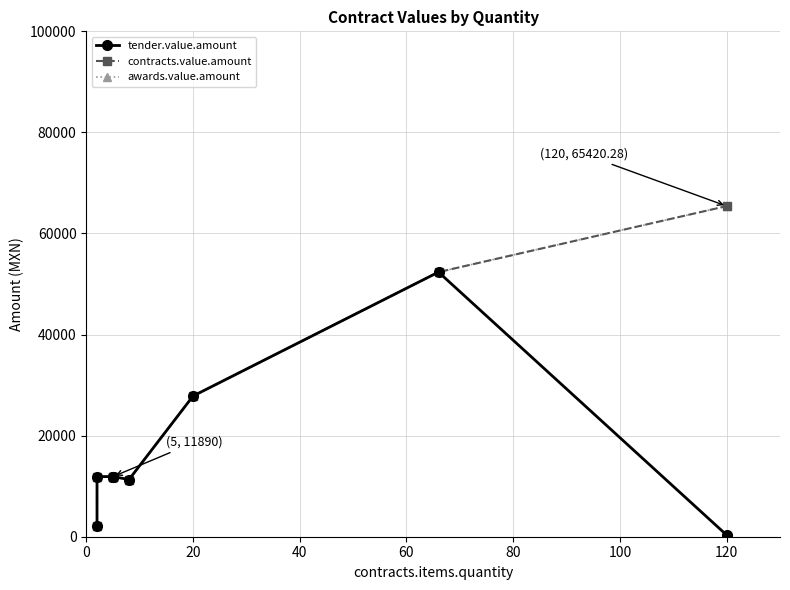

What are all the series names shown in the legend?

tender.value.amount, contracts.value.amount, awards.value.amount